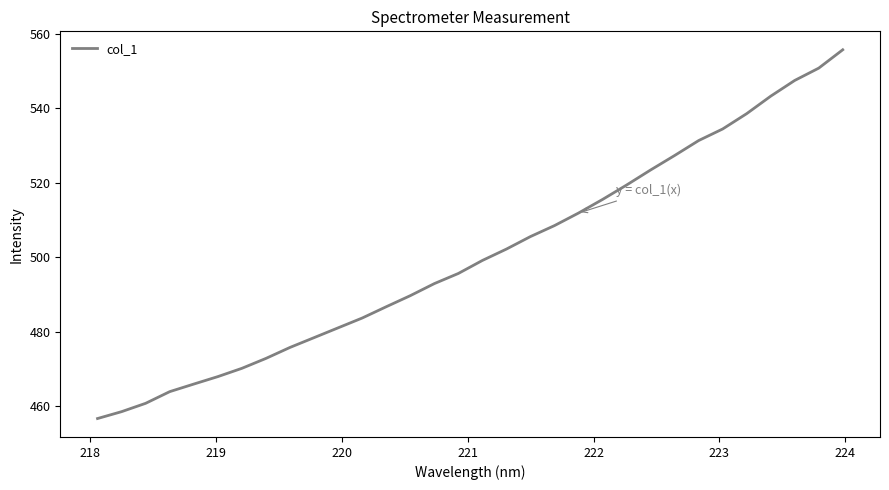

What is the difference between the maximum and minimum values?

99.0